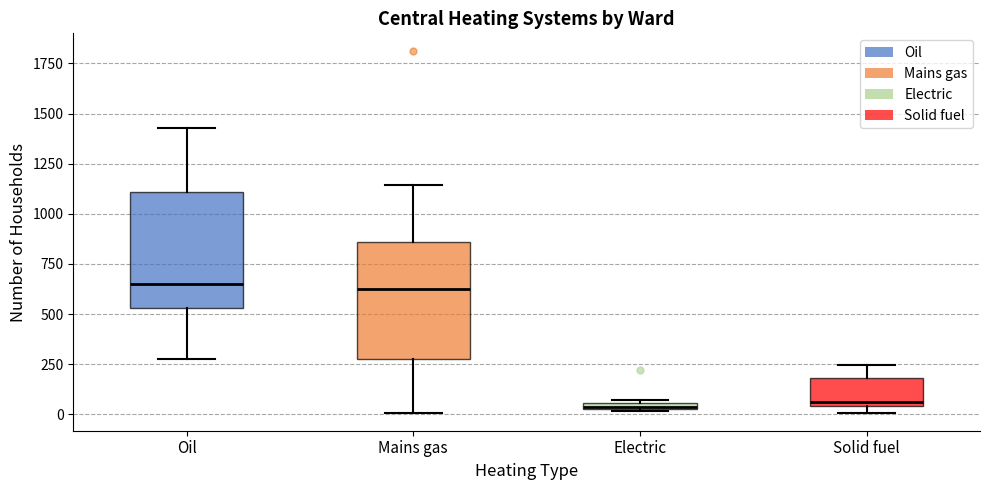

Where is the lower edge of the box for Solid fuel on the y-axis? The values are not printed on the chart, so give them approximately, as read against the axis.

50